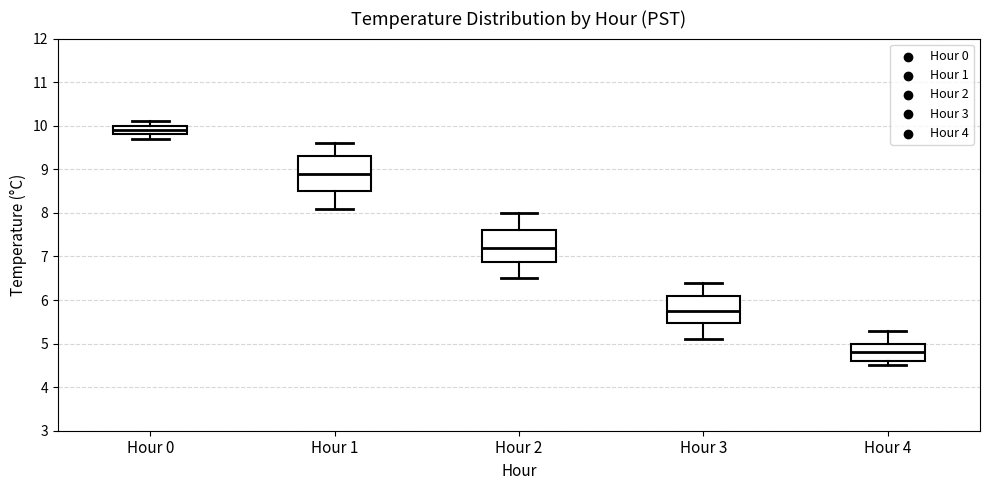

Where is the lower edge of the box for Hour 0 on the y-axis? The values are not printed on the chart, so give them approximately, as read against the axis.

9.8